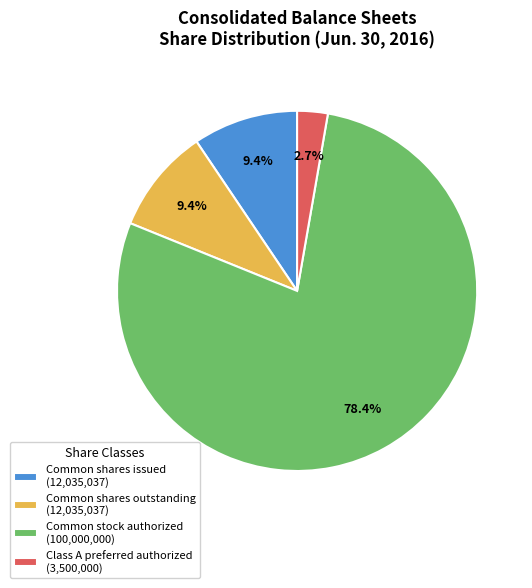

Does any single category account for the majority?

Yes